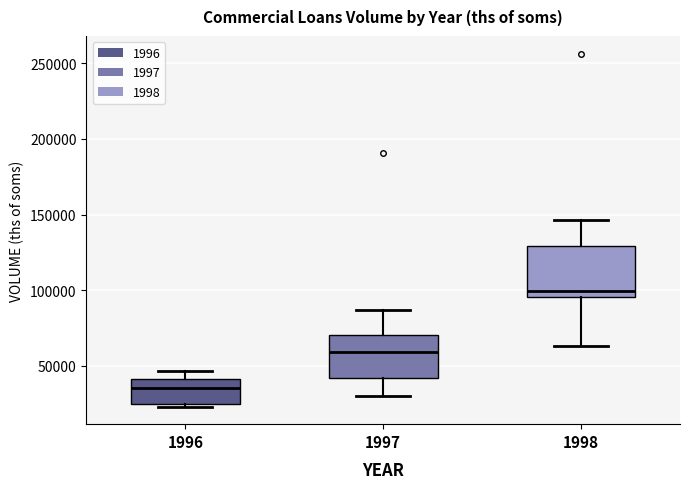

Which box has the lowest median line?

1996